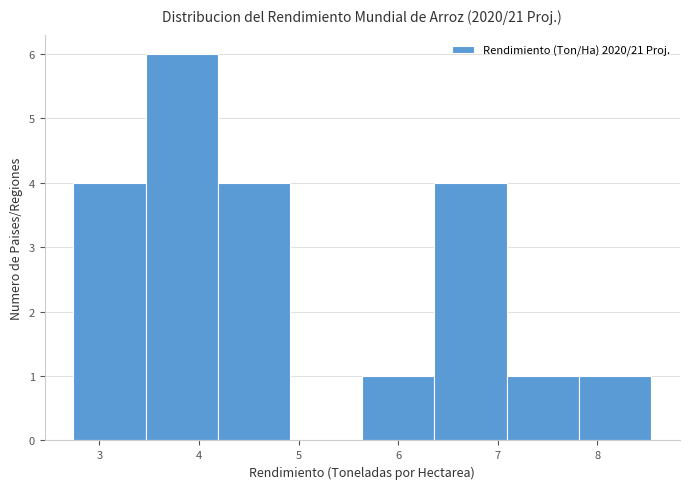

Reading left to right, list every bar in this chart as the range it spans on the x-axis followed by its height. Neither the bar edges nor the heights are printed on the chart, so give them approximately, as read against the axes.

2.7 to 3.5: 4
3.5 to 4.2: 6
4.2 to 4.9: 4
4.9 to 5.6: 0
5.6 to 6.4: 1
6.4 to 7.1: 4
7.1 to 7.8: 1
7.8 to 8.5: 1